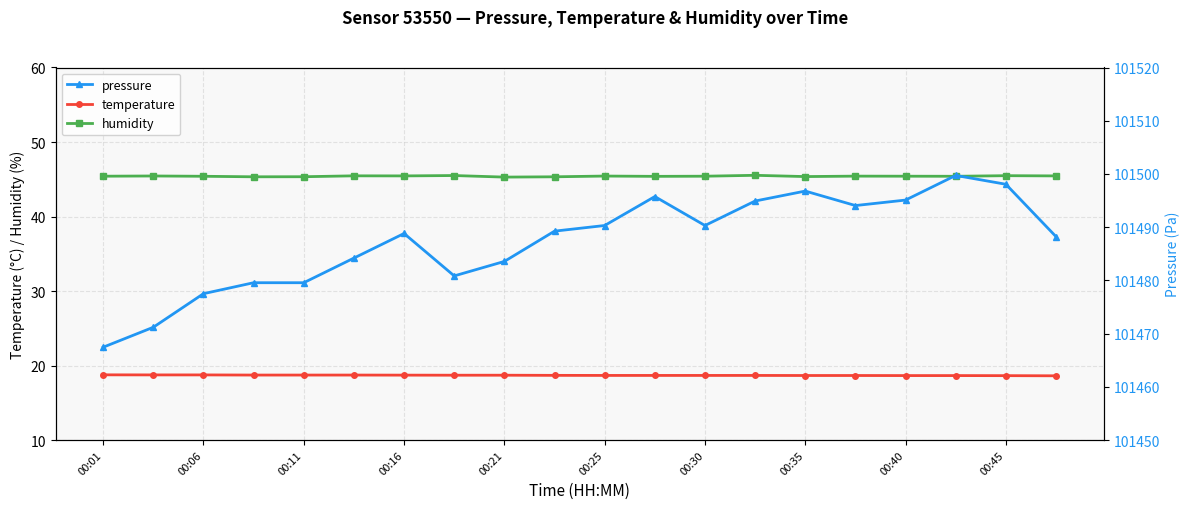

Reading left to right, what are all the values shown in this chart?

temperature: 18.8	18.7	18.7	18.7	18.7	18.7	18.7	18.7	18.7	18.7	18.7	18.7	18.7	18.7	18.7	18.7	18.6	18.6	18.6	18.6
humidity: 45.4	45.4	45.4	45.3	45.3	45.5	45.5	45.5	45.3	45.3	45.4	45.4	45.4	45.5	45.4	45.4	45.4	45.4	45.5	45.5
pressure: 101467.4	101471.2	101477.5	101479.6	101479.6	101484.2	101488.8	101480.8	101483.6	101489.2	101490.3	101495.8	101490.3	101494.9	101496.8	101494.1	101495.1	101499.7	101498.1	101488.2